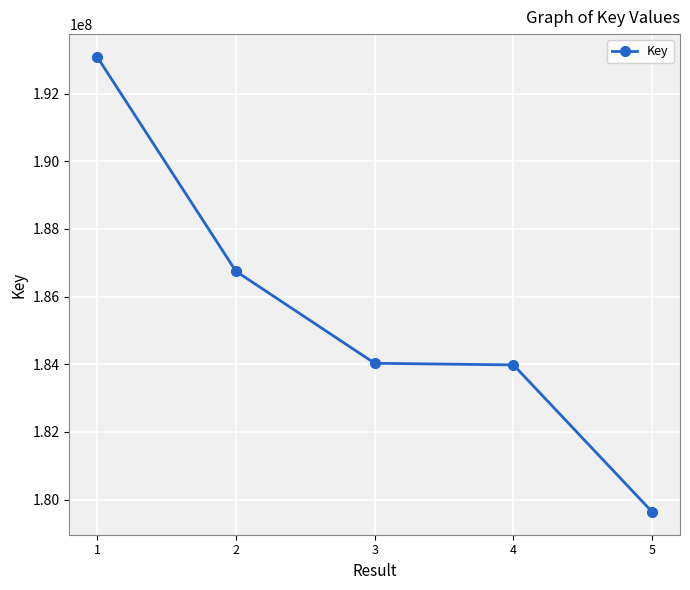

At which label does the data first exceed 184029913?

1